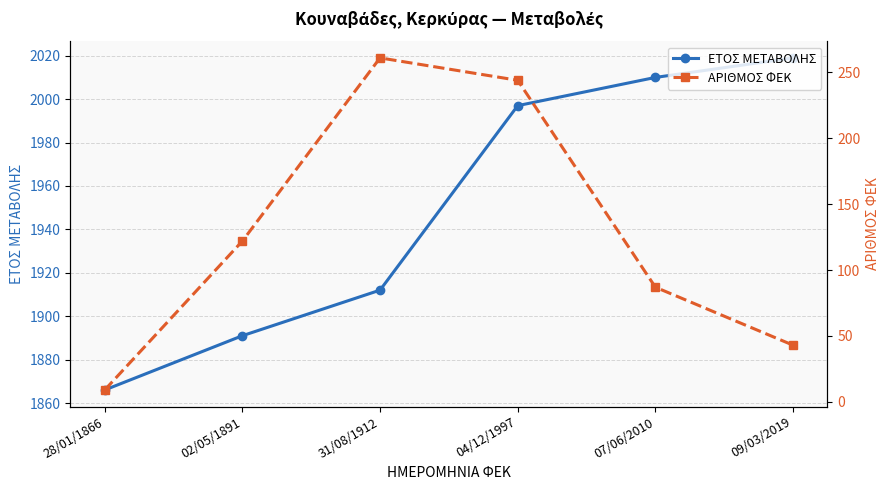

Does the chart have visible grid lines?

Yes